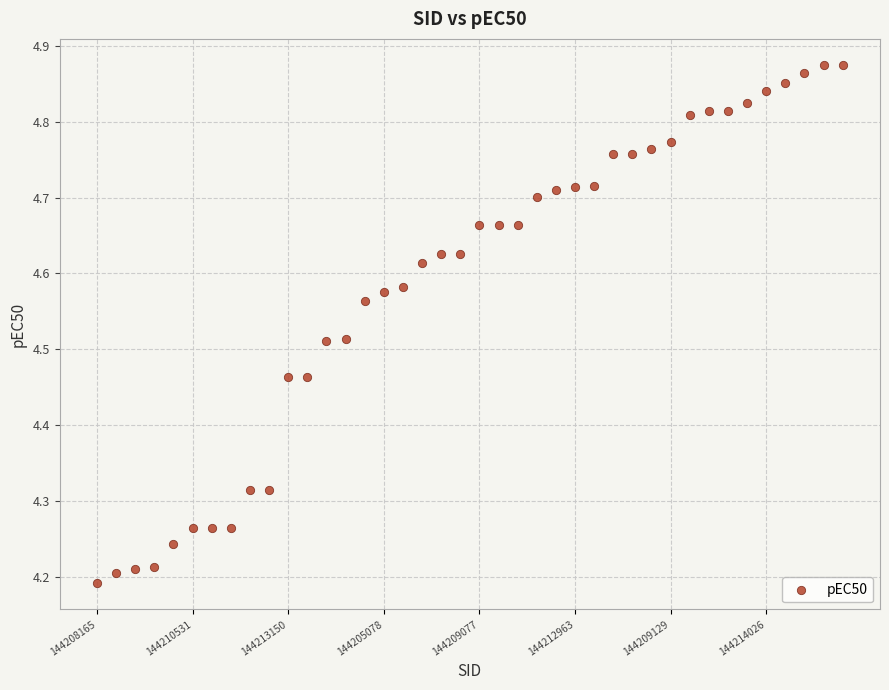

What is the range of Y values (max minus min)?

0.7